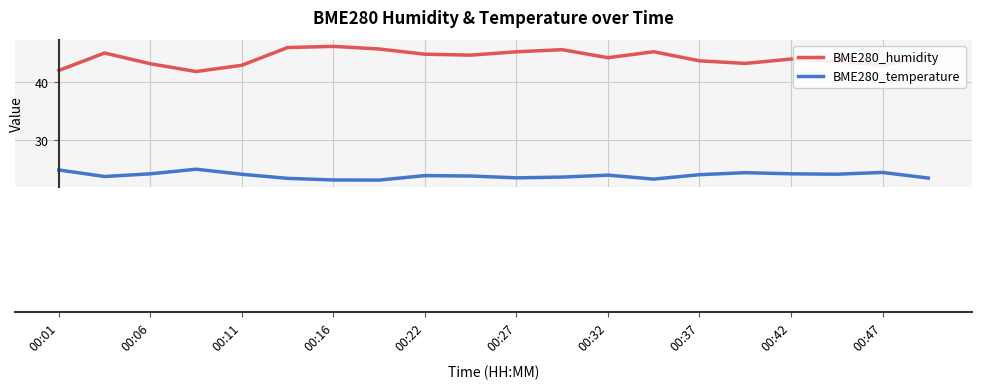

What is the sum of all BME280_humidity values?

885.0